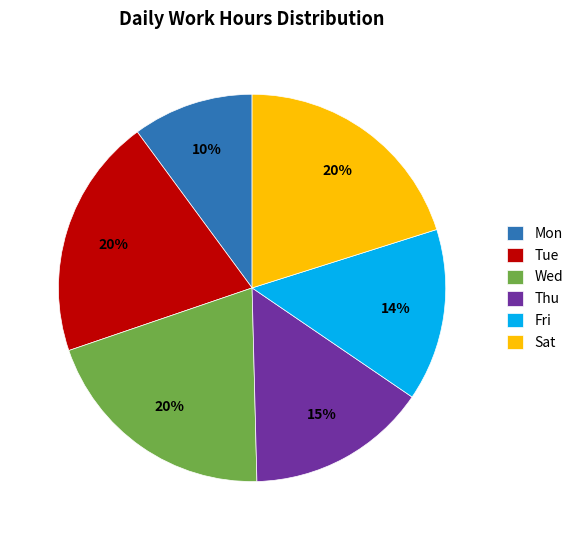

How many segments does this pie chart have?

6